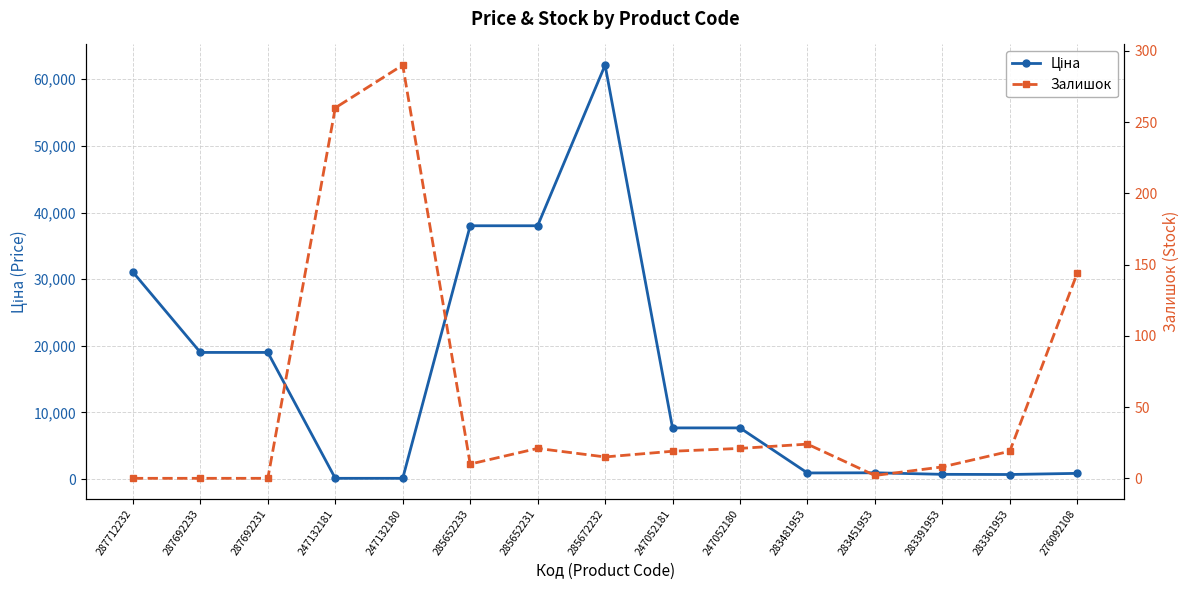

How many values in the Залишок series are below 19?

7